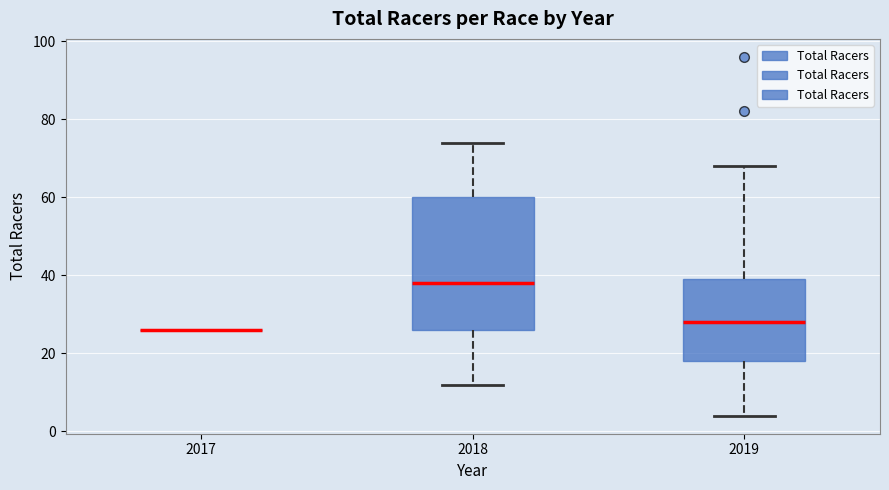

Which box is the tallest, from its lower edge to its upper edge?

2018